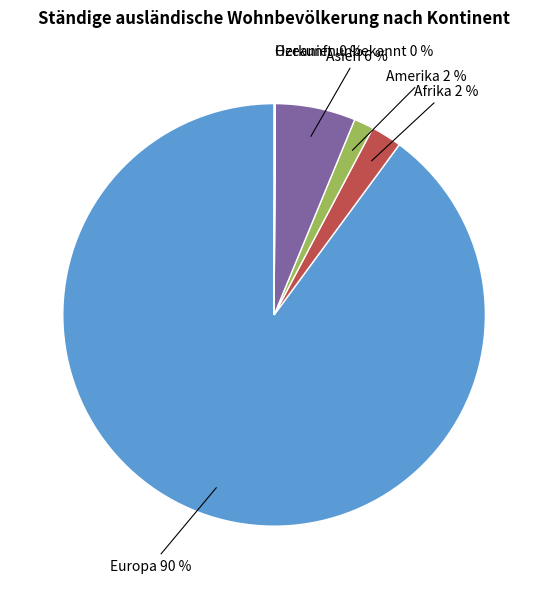

Count the number of slices in the pie.

6